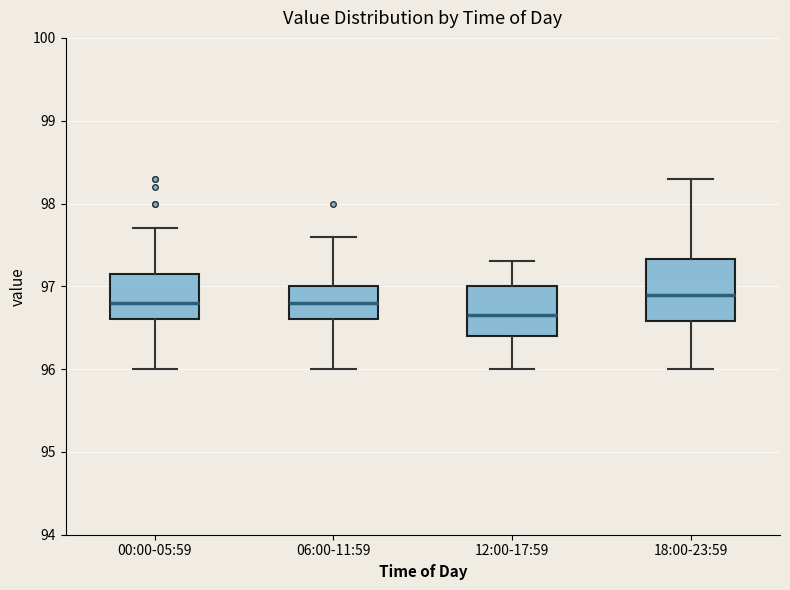

Which box is the tallest, from its lower edge to its upper edge?

18:00-23:59